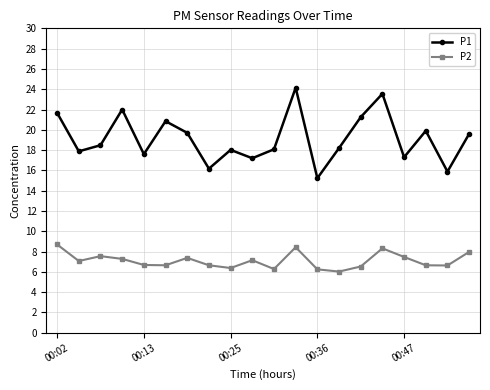

Is this an area chart (filled region under the line)?

No